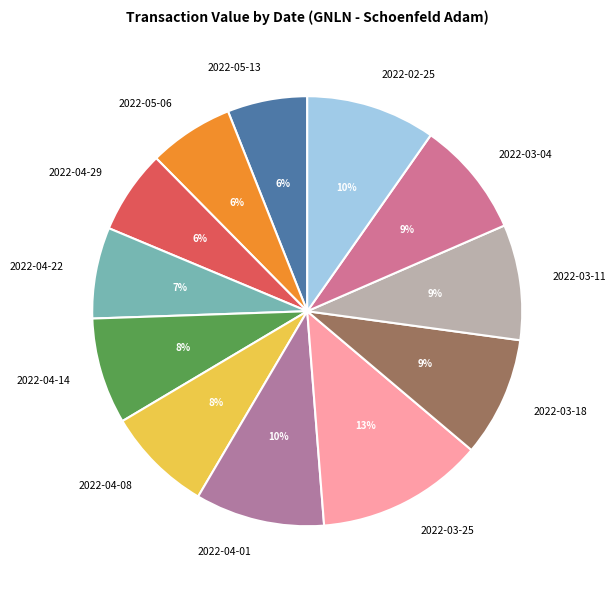

To the nearest percent, what percentage of the pie is 2022-05-06?

6%